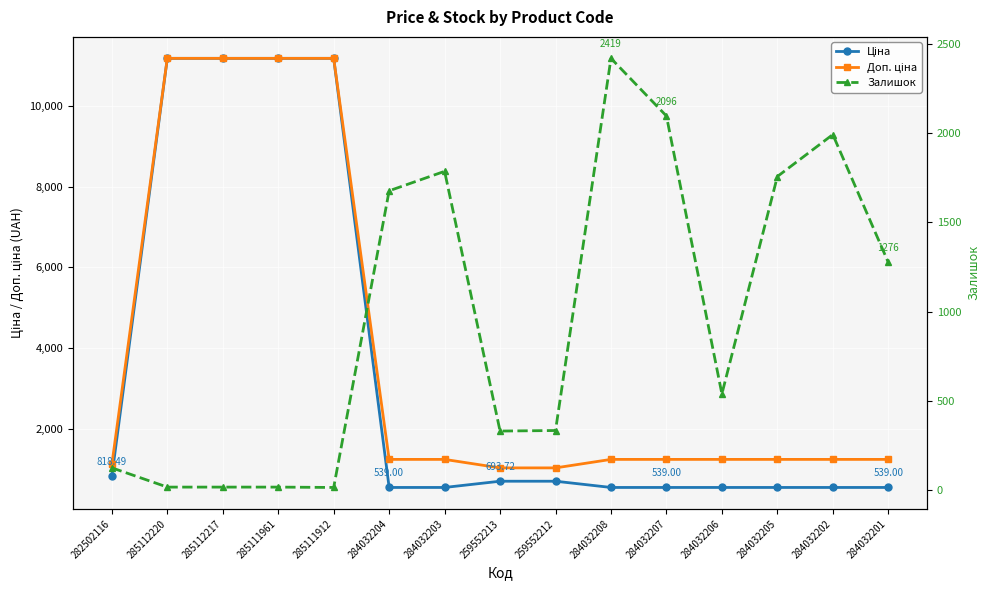

In Залишок, how many points are lower than both neighbors (excluding endpoints)?

3